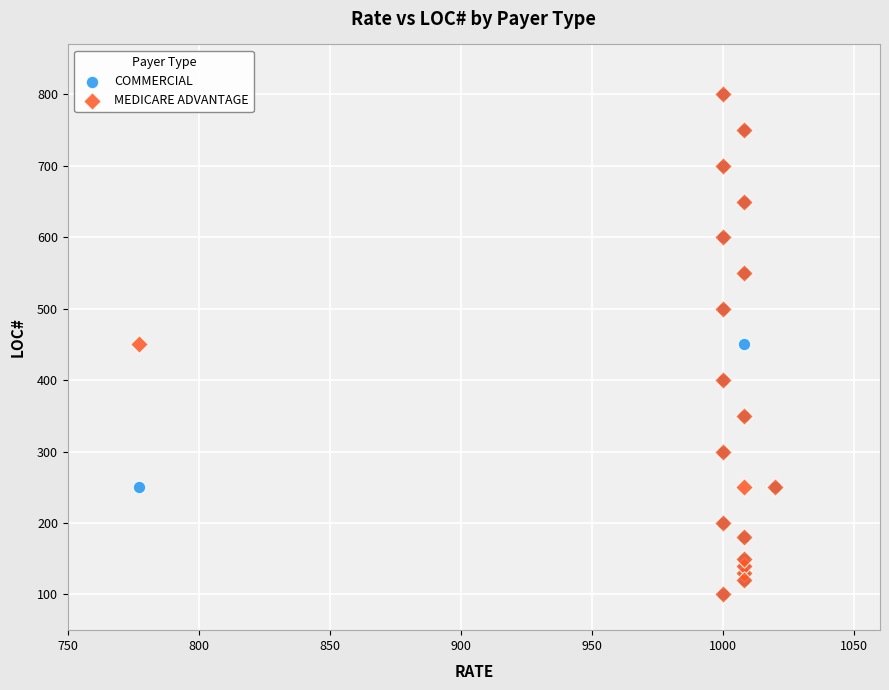

What are all the series names shown in the legend?

COMMERCIAL, MEDICARE ADVANTAGE